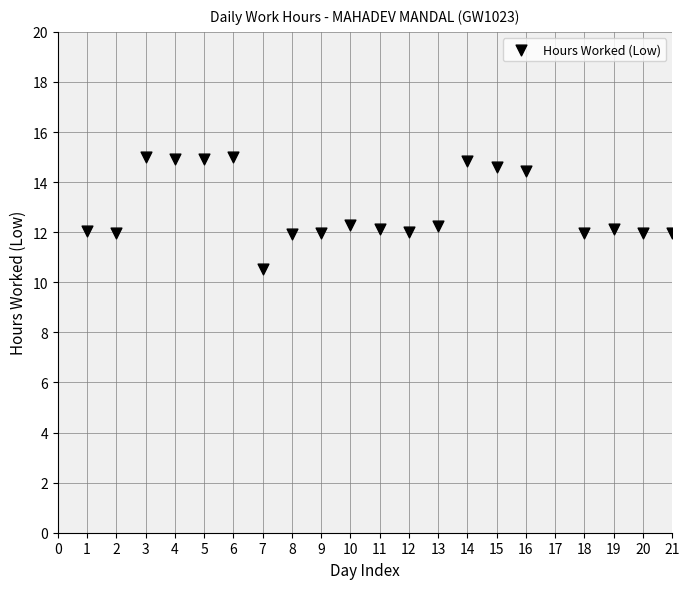

What is the range of Y values (max minus min)?

4.5